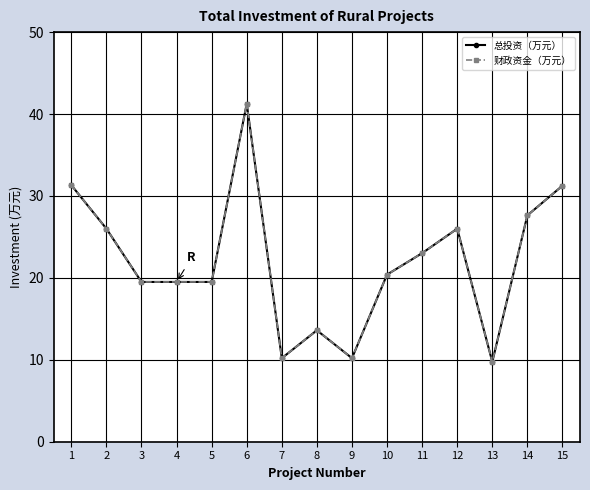

How many lines are shown in the chart?

2